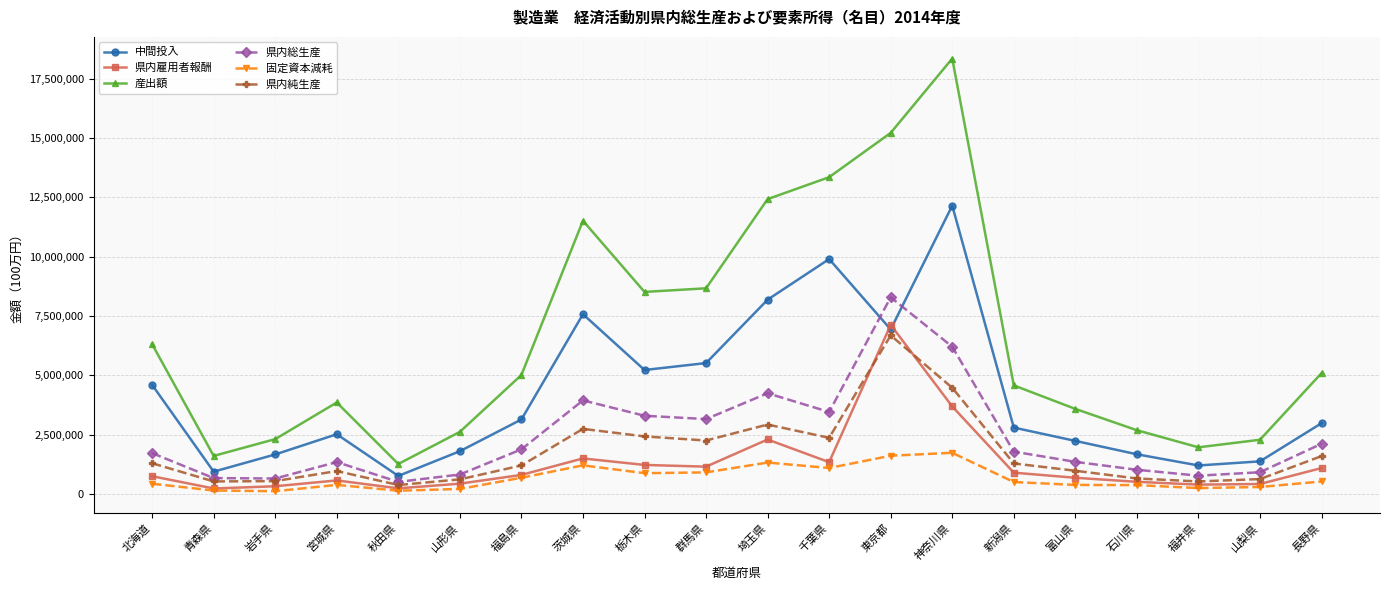

Where is the first local maximum for 産出額?

宮城県